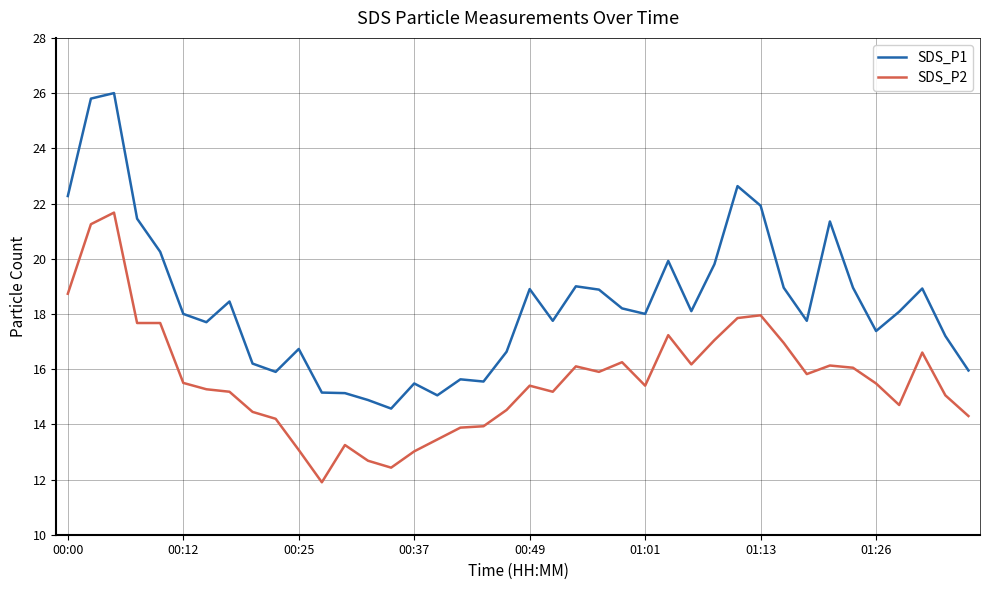

True or false: SDS_P1 and SDS_P2 cross at least once.

False